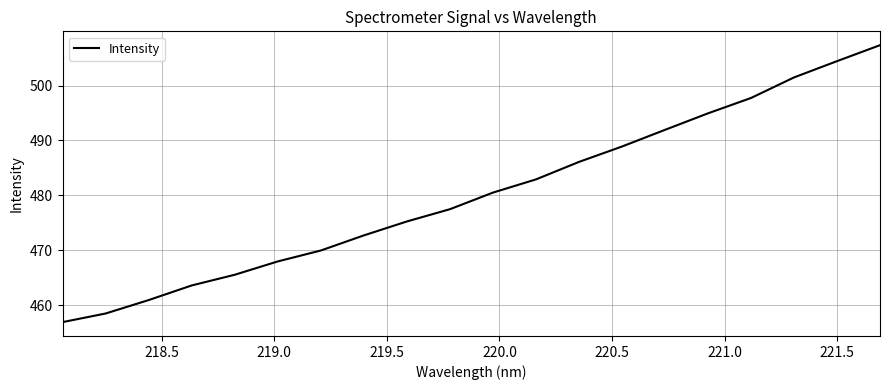

What is the smallest value displayed?

457.0